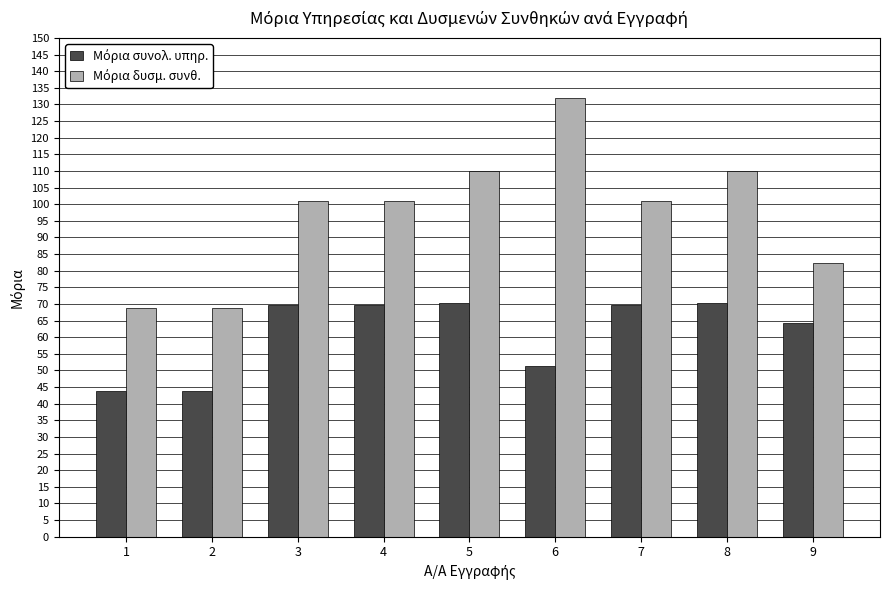

What is the total value across all series at 6?

183.4